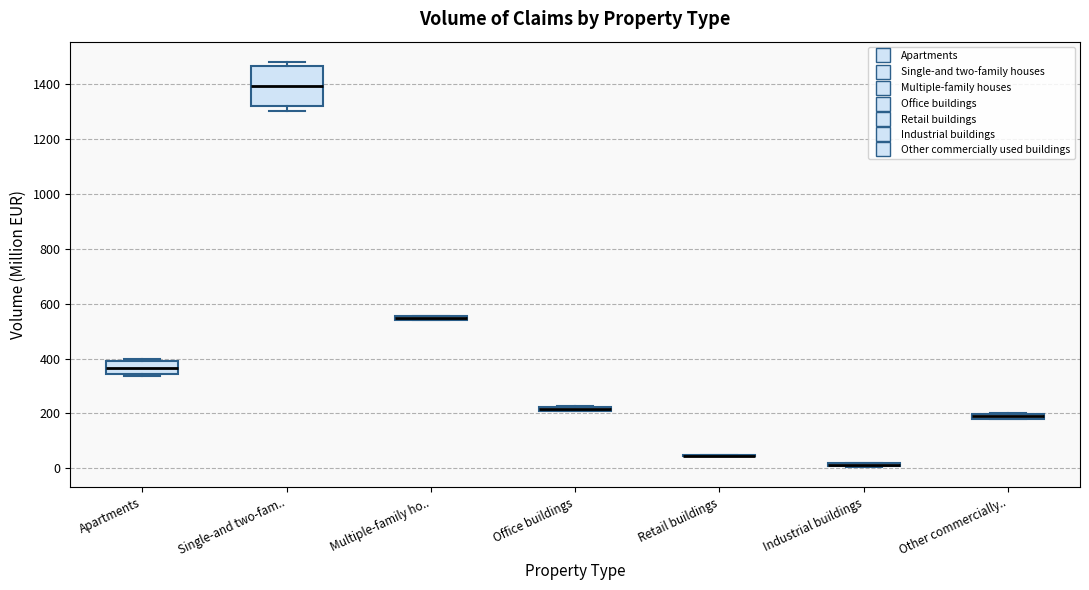

Comparing the boxes themselves (not the whiskers), which one is the tallest?

Single-and two-fam..